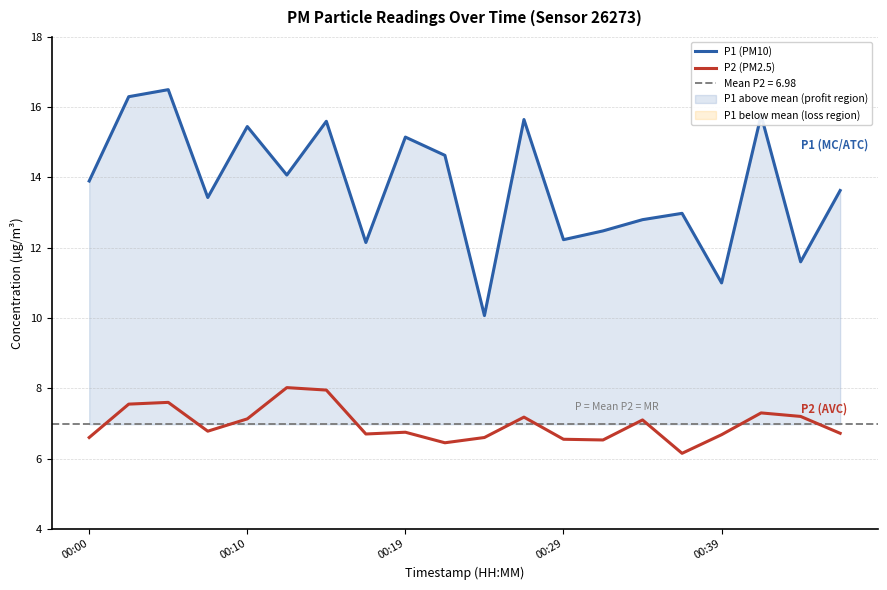

Does the chart have visible grid lines?

Yes